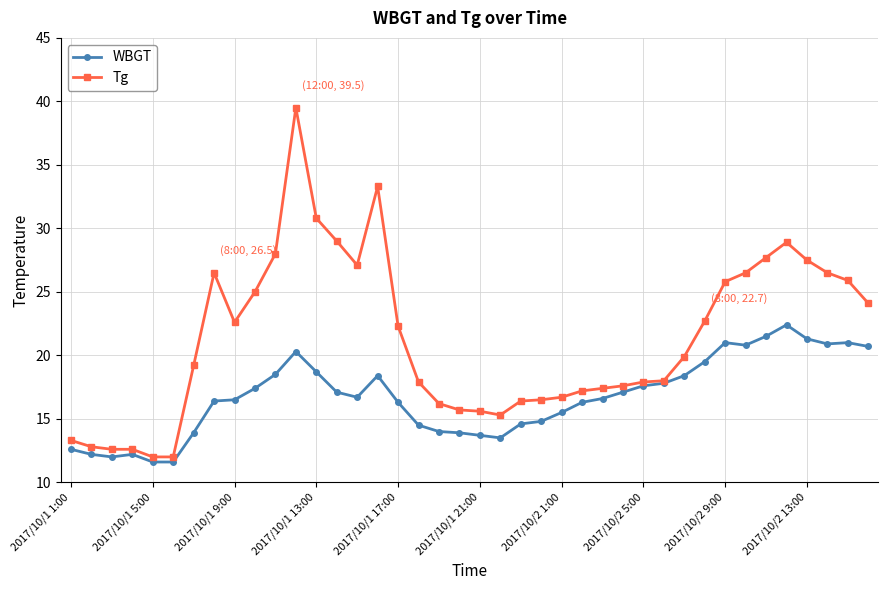

What is the value of the Tg point at the 2nd from the left?

12.8